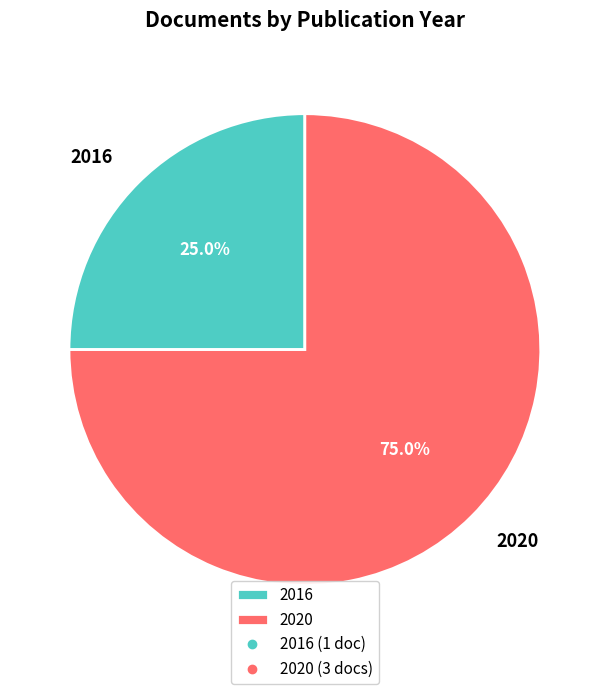

Approximately how many times larger is the value at 2020 compared to 2016?

3.0